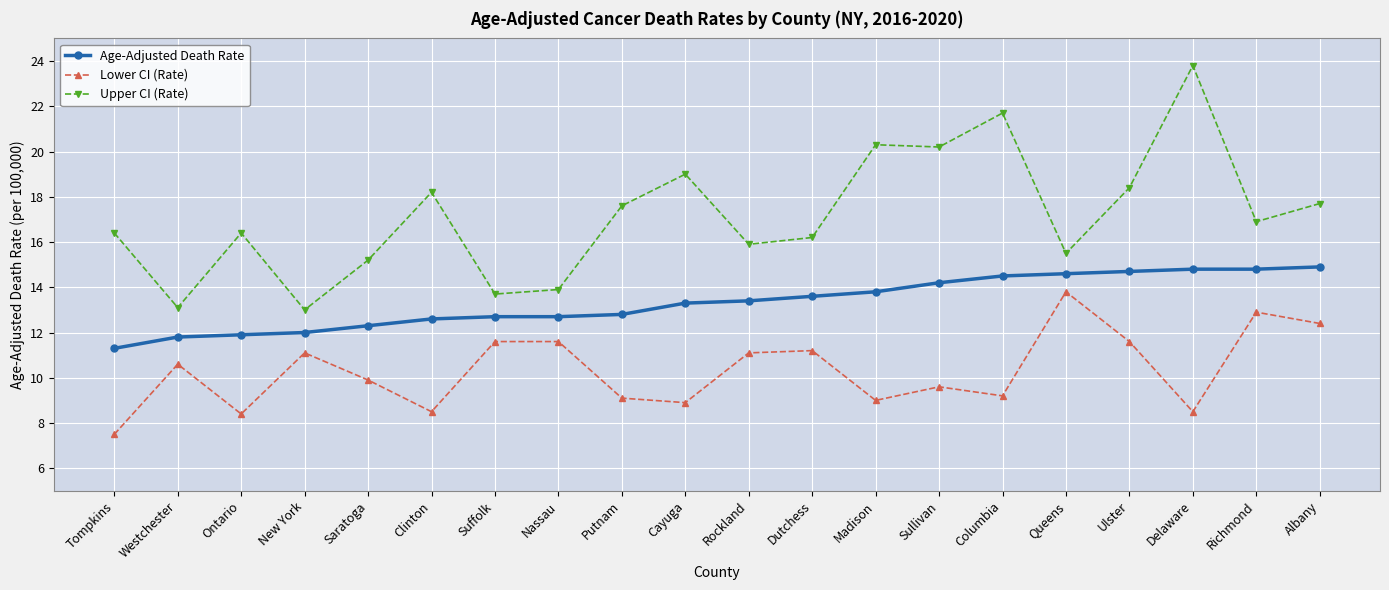

Does the chart display data point markers on the line(s)?

Yes